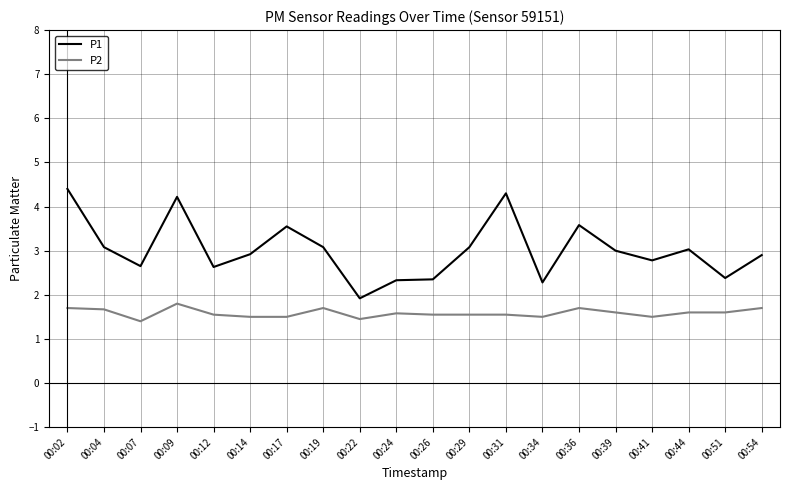

At 00:07, list the series in order from smallest to largest.

P2, P1